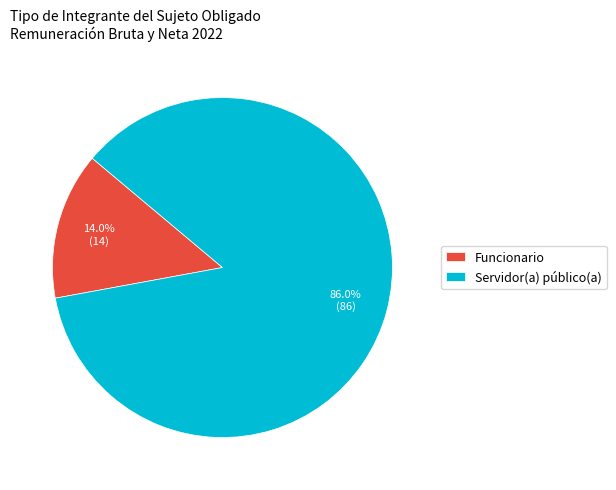

What percentage is the Funcionario slice, to the nearest percent?

14%